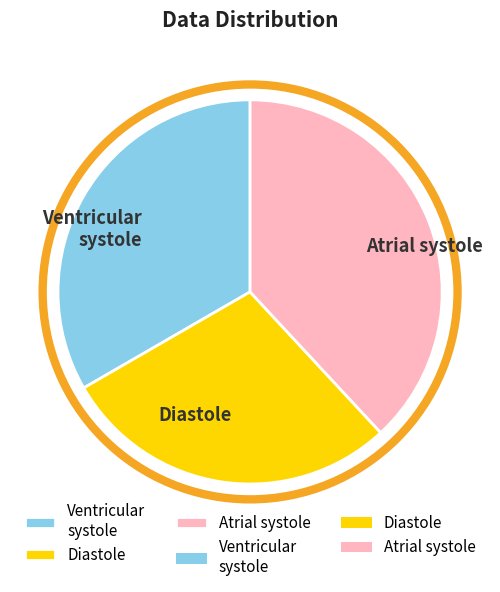

The Ventricular systole slice represents 43% of the pie. True or false?

False